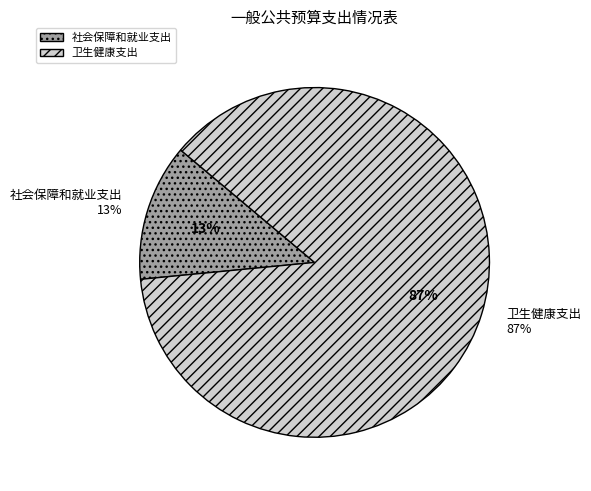

What is the largest slice in the pie chart?

卫生健康支出